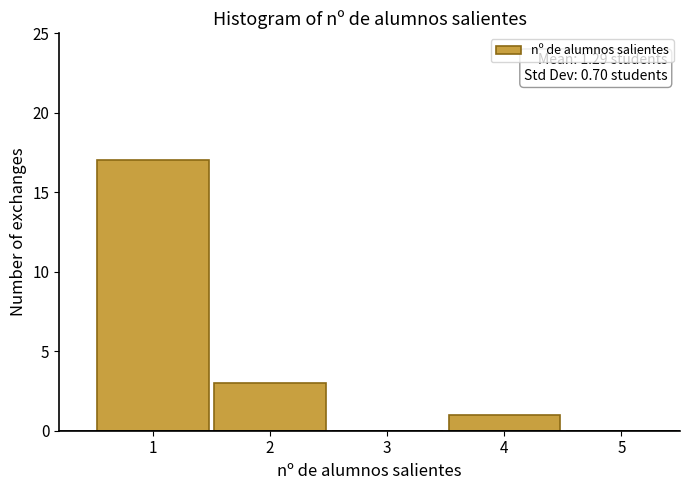

Which range on the x-axis has the tallest bar?

0.5 to 1.5